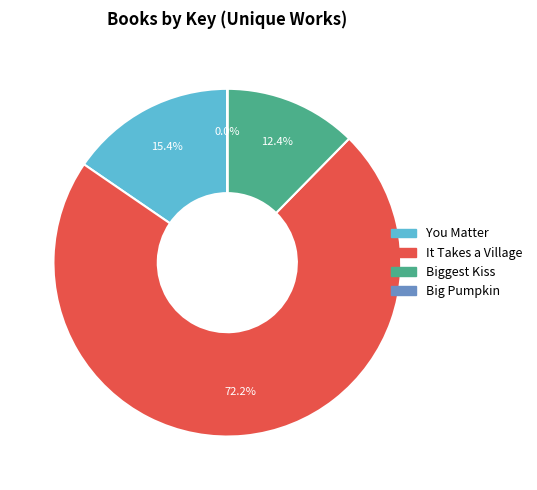

What portion of the pie excludes It Takes a Village?

27.8%